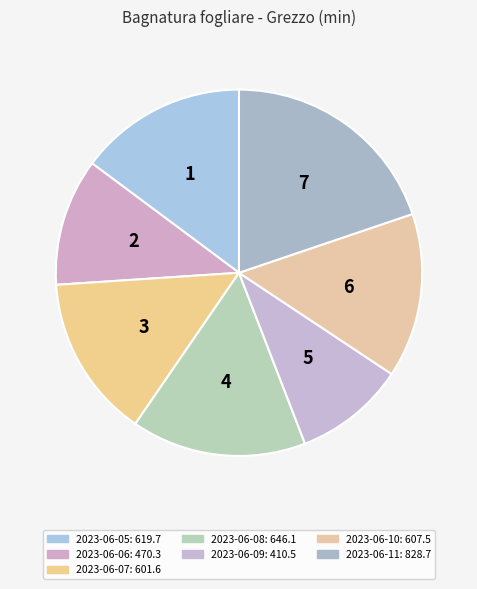

The 2023-06-08 slice represents 15% of the pie. True or false?

True